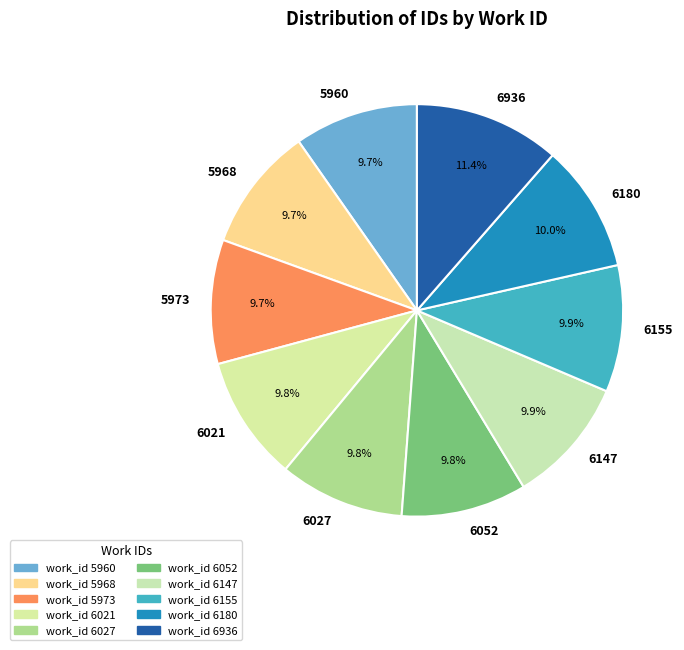

How many slices are in this pie chart?

10